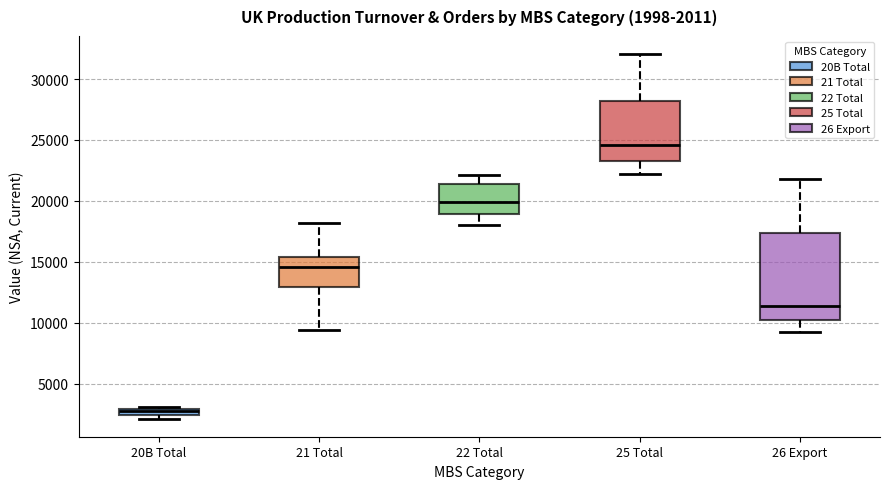

Which box's median line is the highest?

25 Total